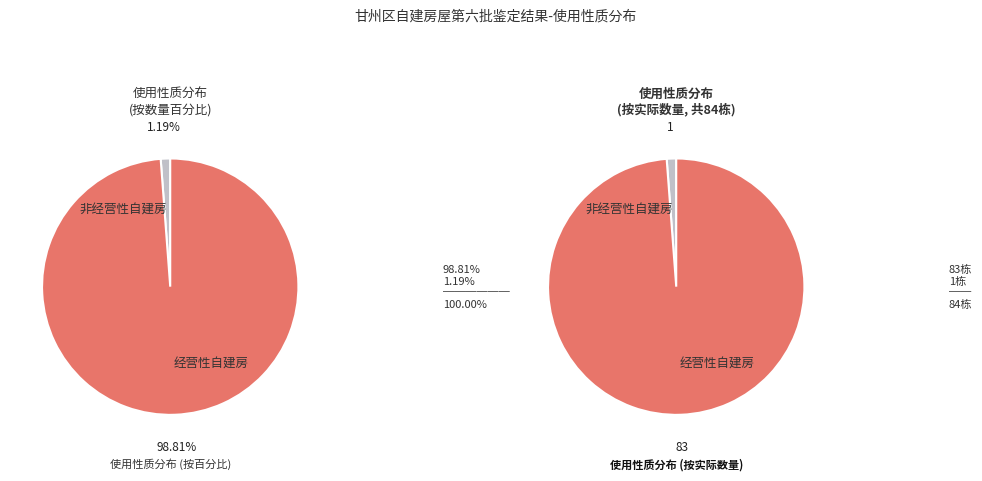

Count the number of slices in the pie.

2